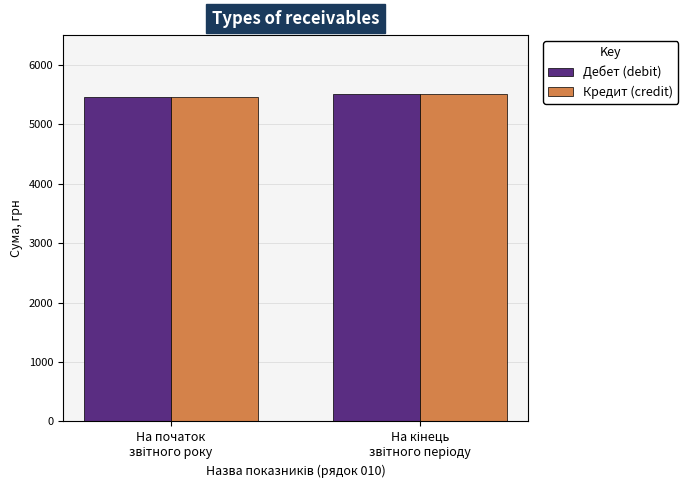

Reading left to right, transcribe all the data shown in this chart.

Дебет (debit): 5462.6	5514.7
Кредит (credit): 5462.6	5514.7